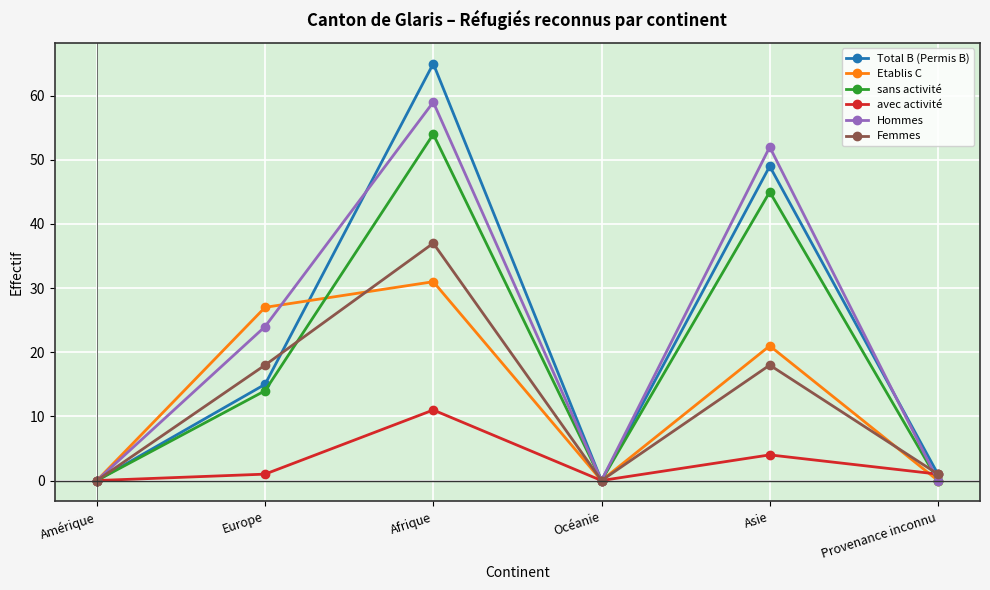

Which series has the widest spread of values?

Total B (Permis B)